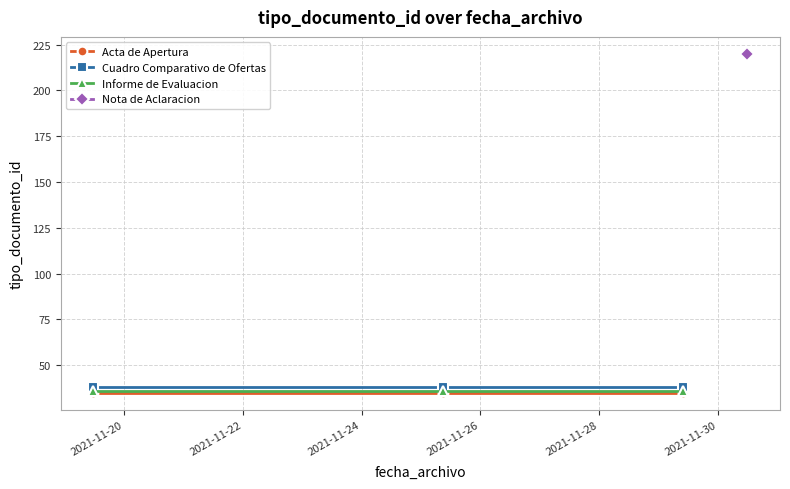

What is the value of the Cuadro Comparativo de Ofertas point at the 3rd from the left?

38